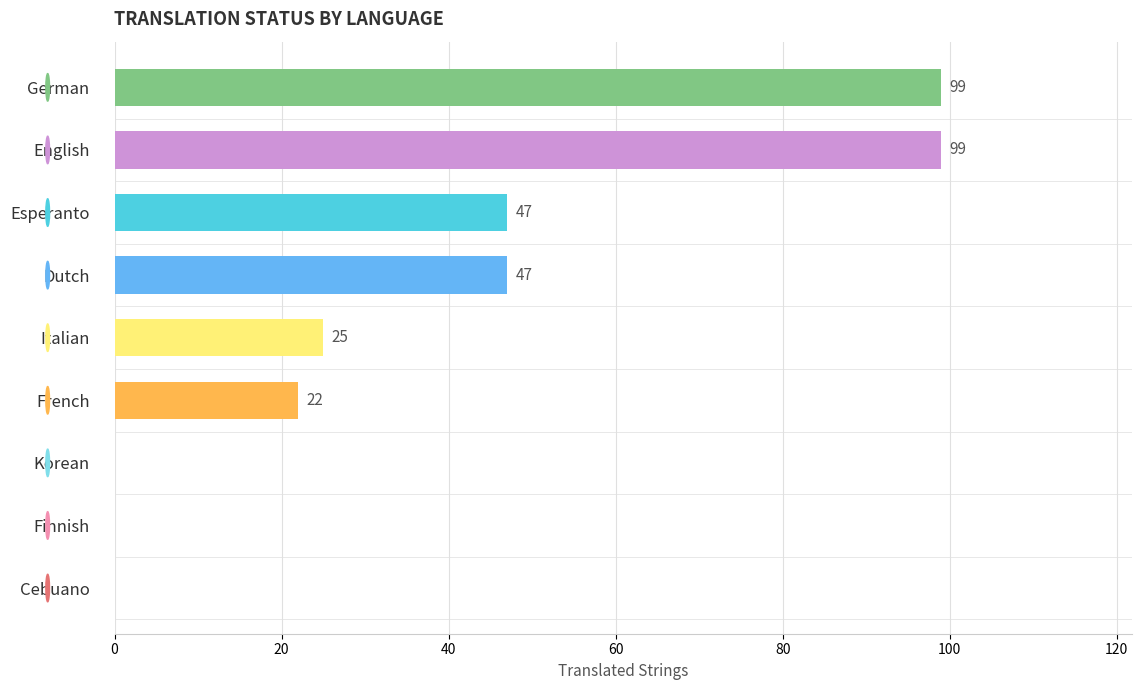

How many distinct data groups are displayed?

1